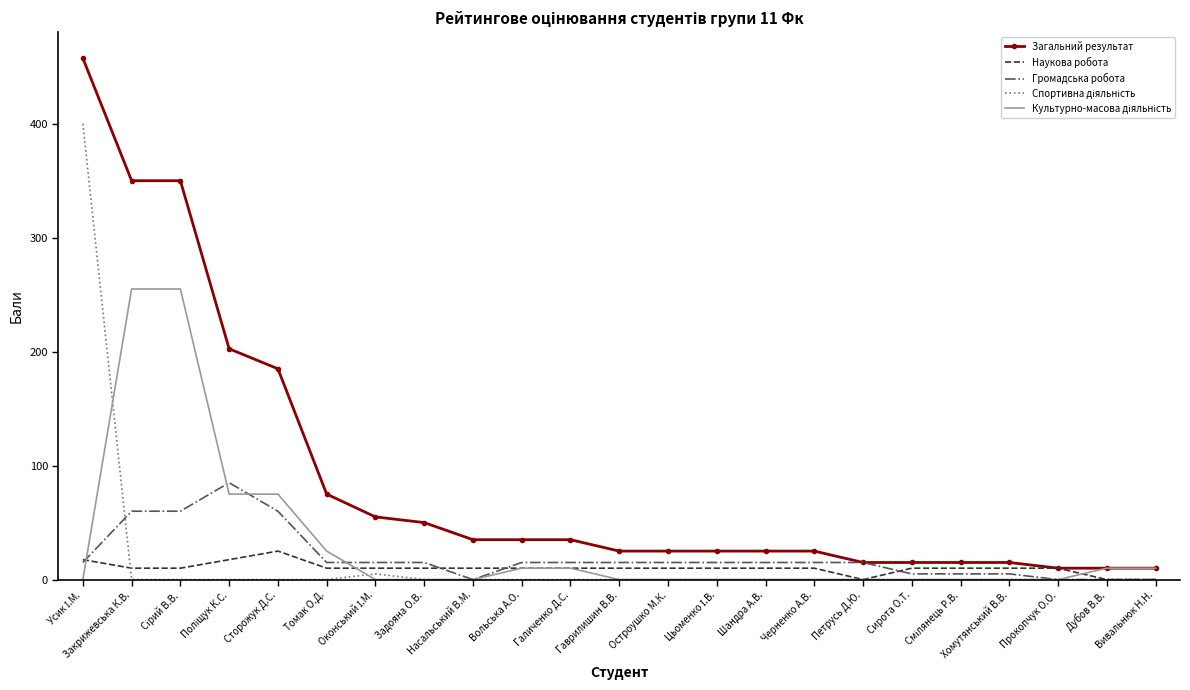

What is the difference between the highest and lowest values at Дубов В.В.?

10.0